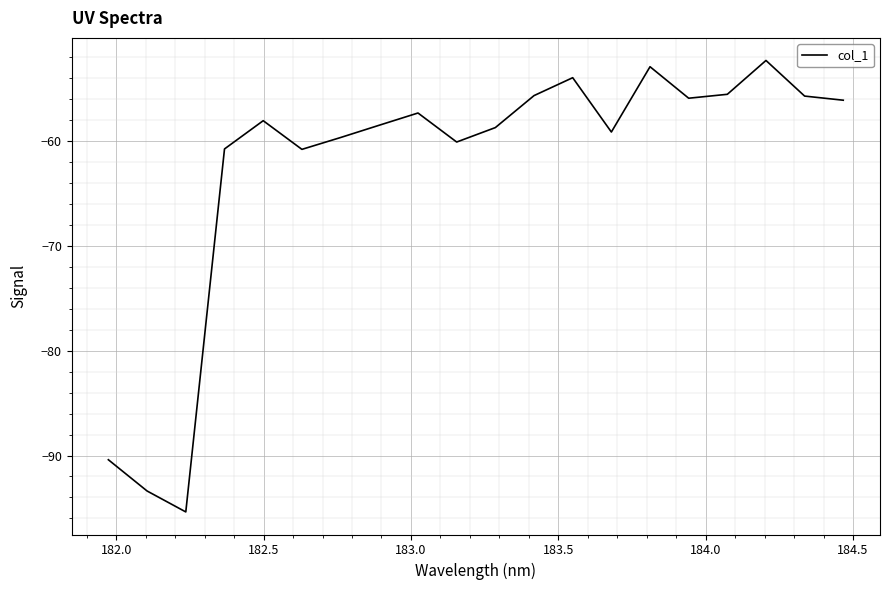

What is the difference between the maximum and minimum values?

43.0